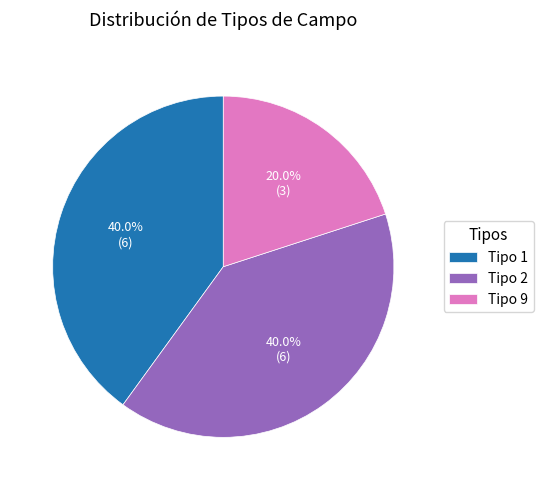

Does any single category account for the majority?

No